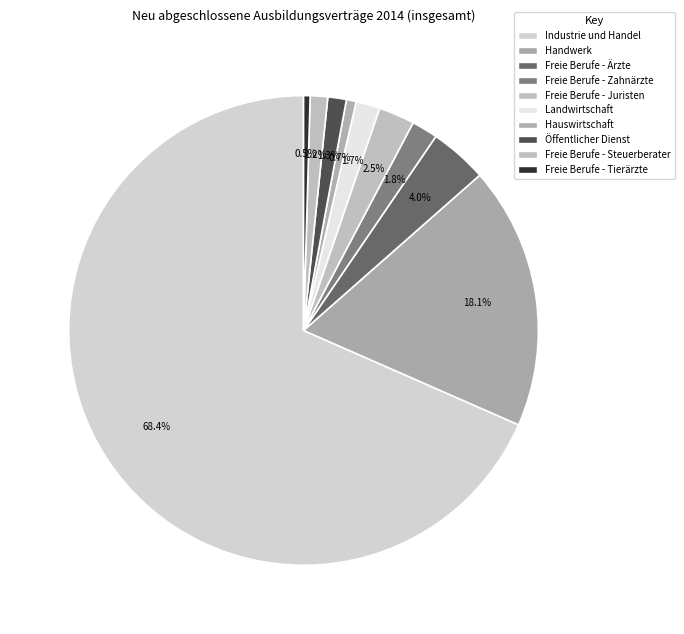

What is the smallest slice in the pie chart?

Freie Berufe - Tierärzte